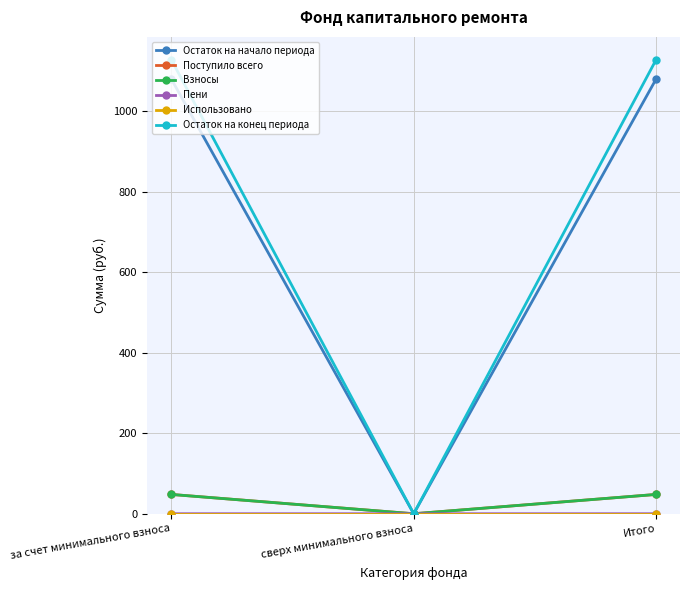

Is it true that Остаток на начало периода equals 1836.6 at Итого?

False